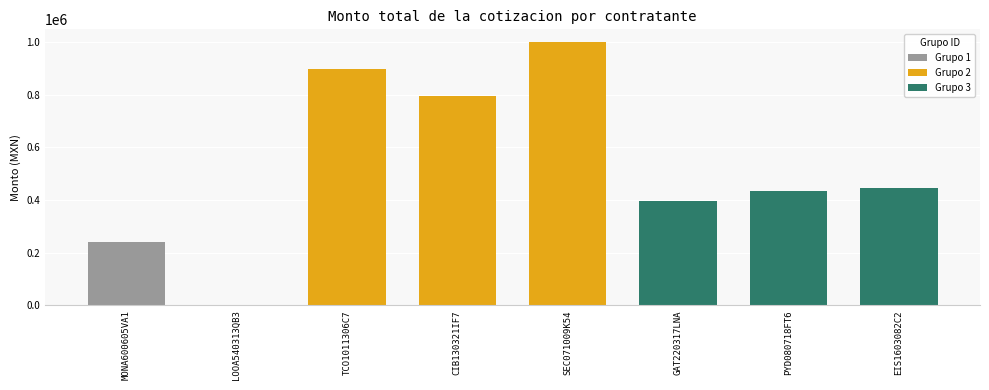

How many data points are above 446596?

4